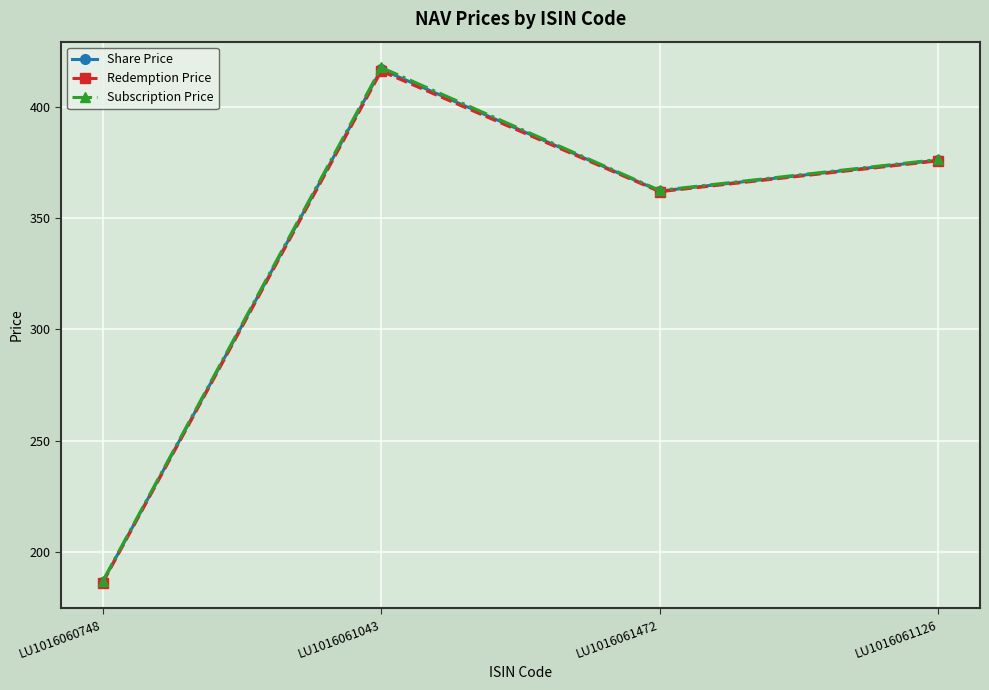

Where does the Share Price series first go above 376?

LU1016061043